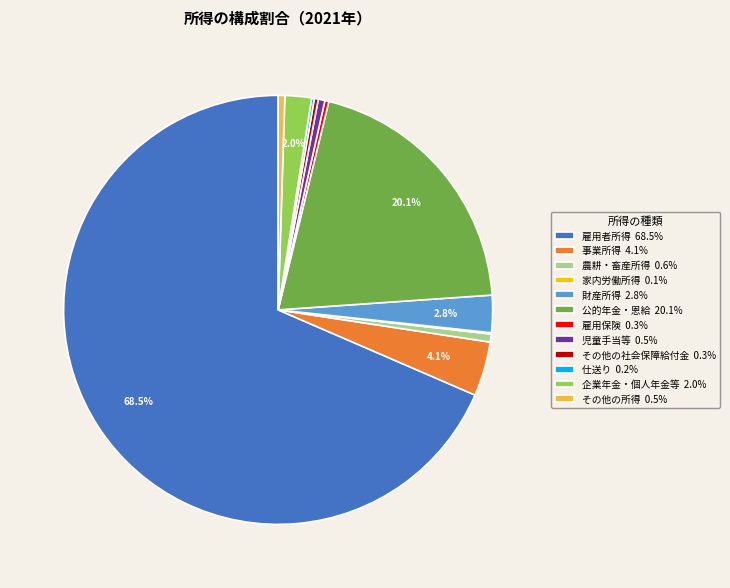

To the nearest percent, what is the average slice percentage?

8%